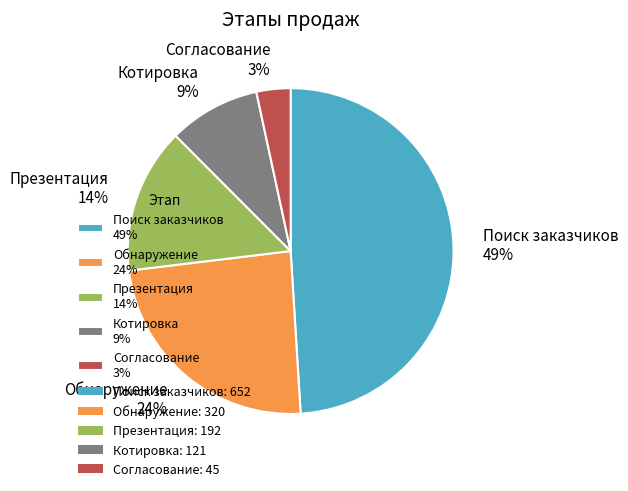

To the nearest percent, what is the difference between the largest and smallest slice percentages?

46%